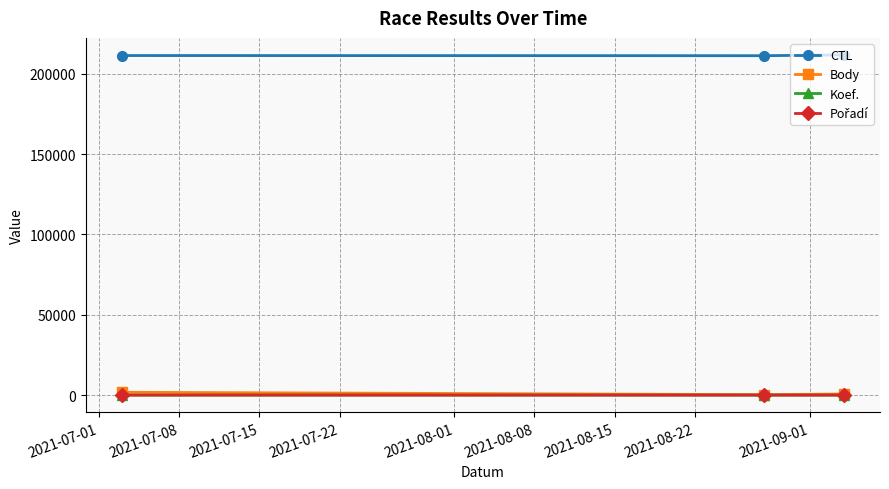

Which series has the largest total across all categories?

CTL